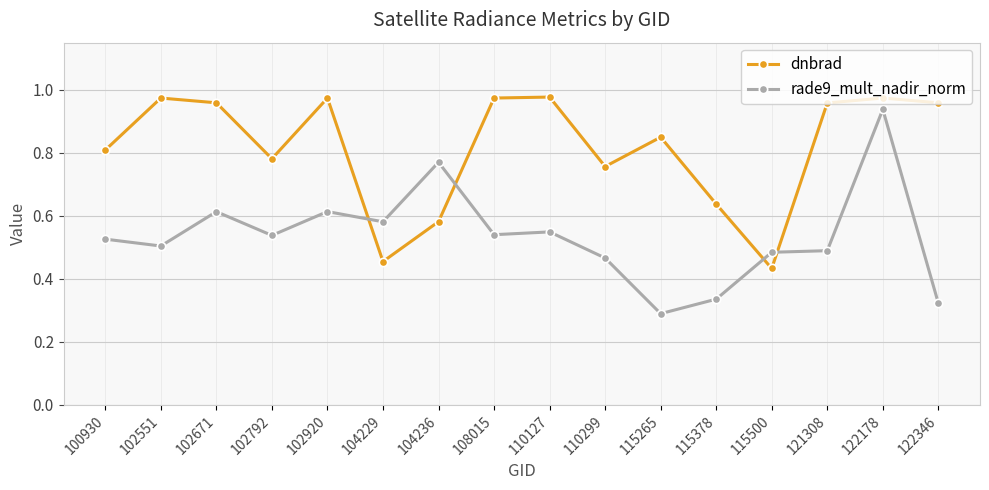

Does the chart have visible grid lines?

Yes